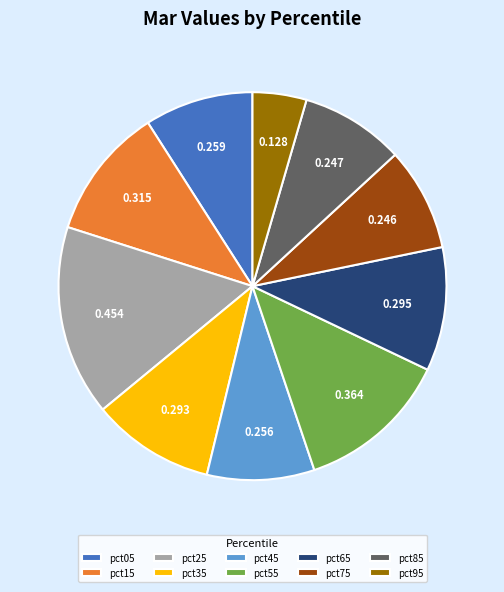

Between pct75 and pct25, which is larger?

pct25